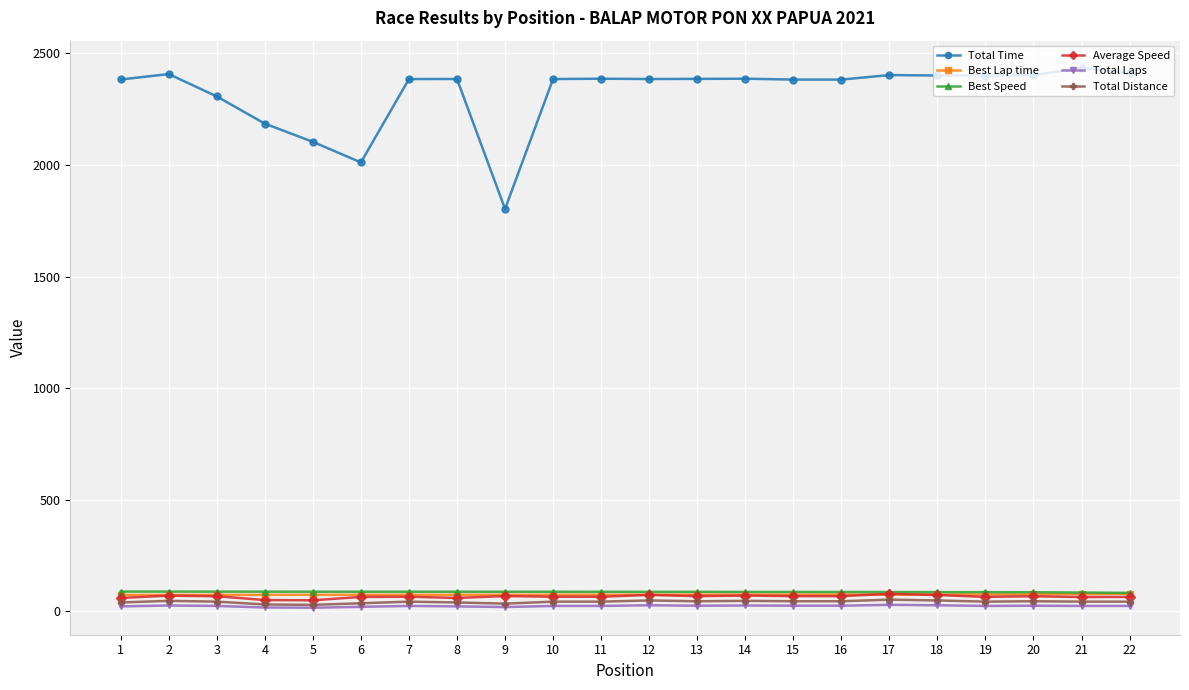

True or false: Best Speed and Total Distance cross at least once.

False